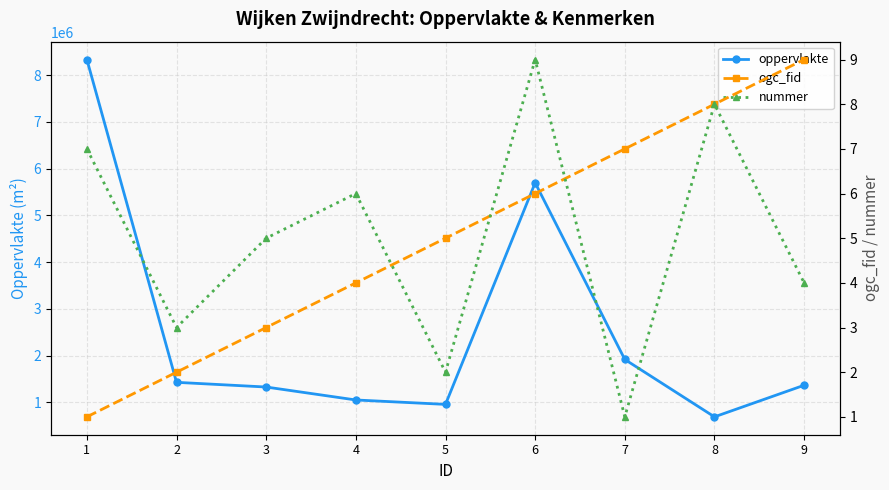

Is this an area chart (filled region under the line)?

No